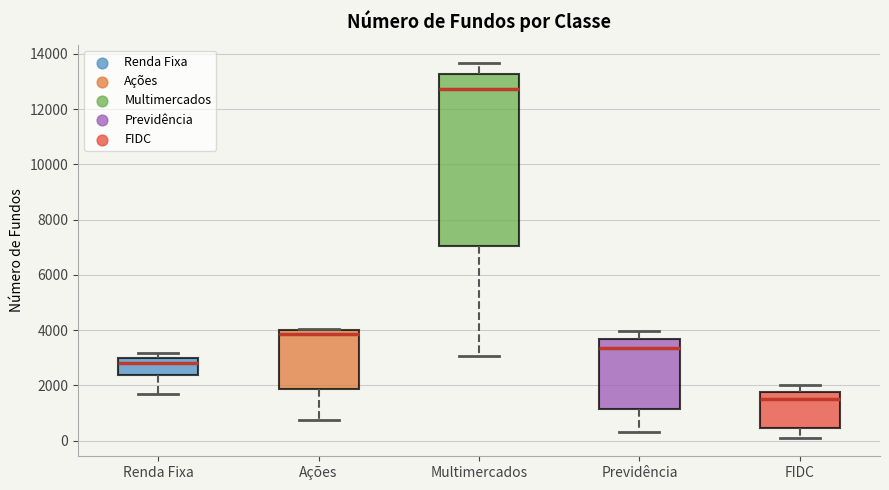

Where is the upper edge of the box for FIDC on the y-axis? The values are not printed on the chart, so give them approximately, as read against the axis.

1800